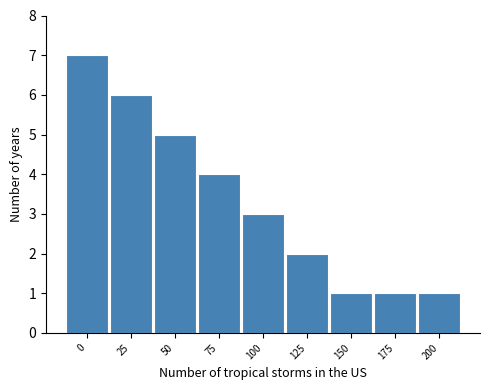

Reading left to right, transcribe all the data shown in this chart.

7	6	5	4	3	2	1	1	1